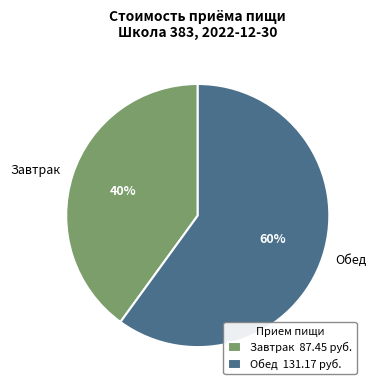

To the nearest percent, what portion does Завтрак represent?

40%